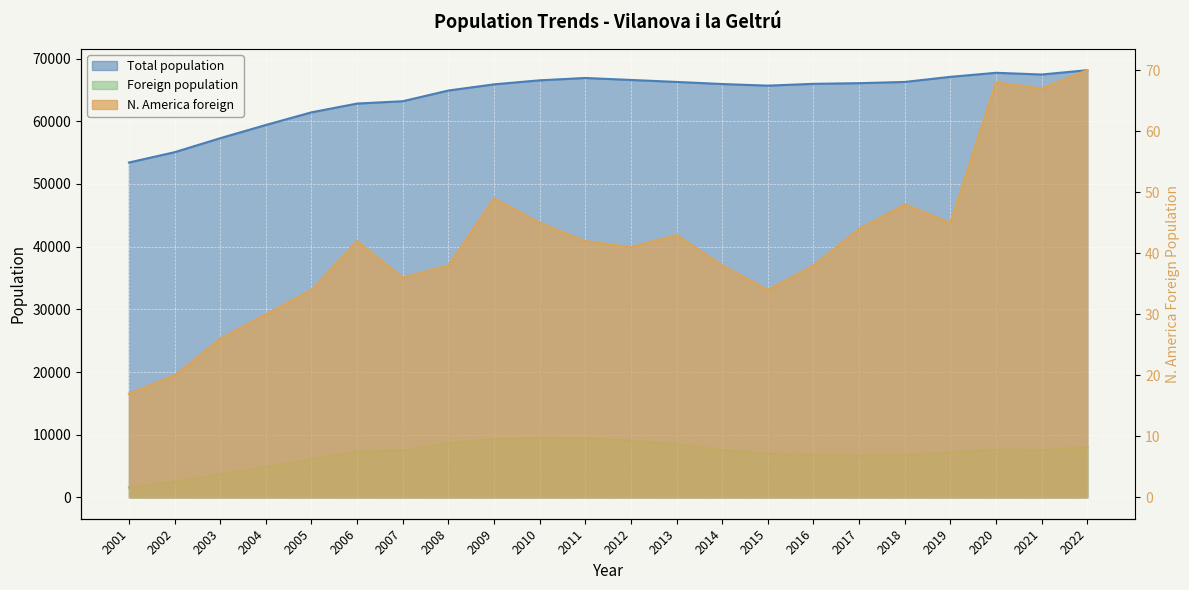

What is the sum of all Total population values?

1410117